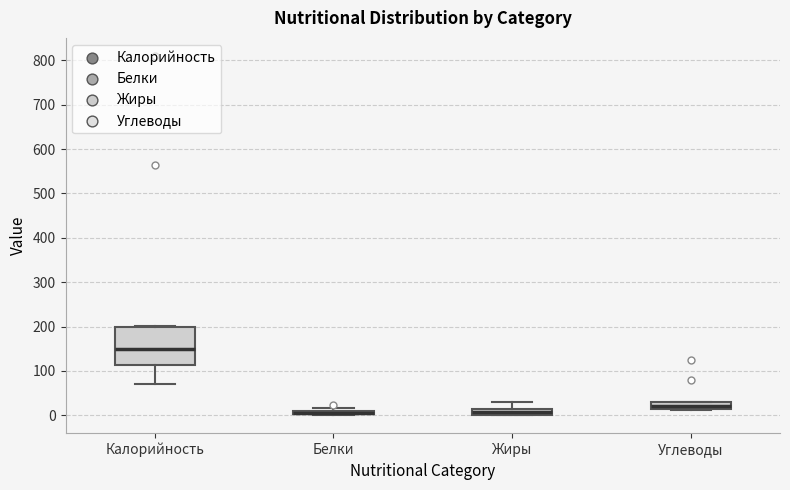

Comparing the boxes themselves (not the whiskers), which one is the tallest?

Калорийность